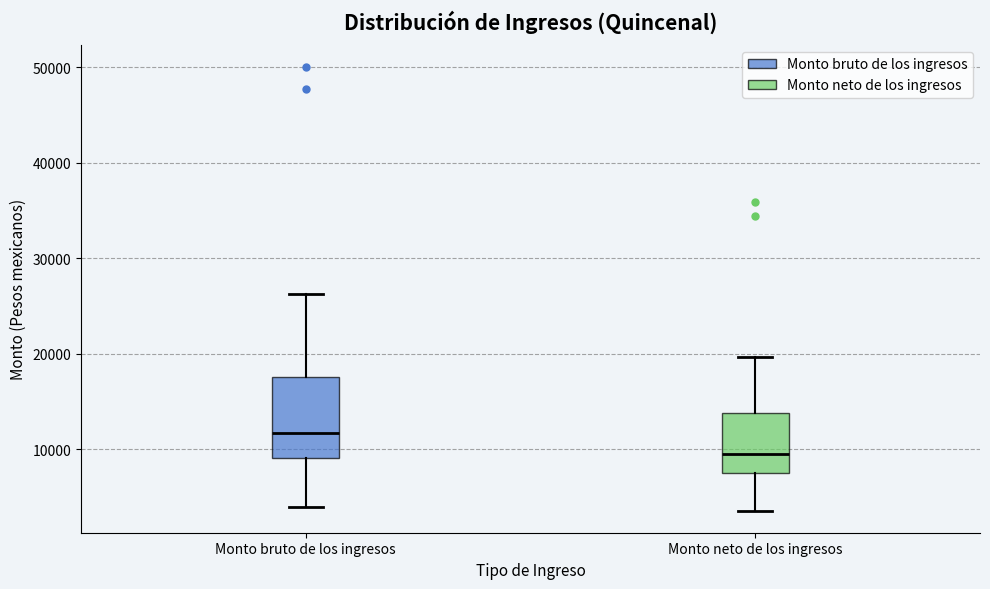

Comparing the boxes themselves (not the whiskers), which one is the tallest?

Monto bruto de los ingresos